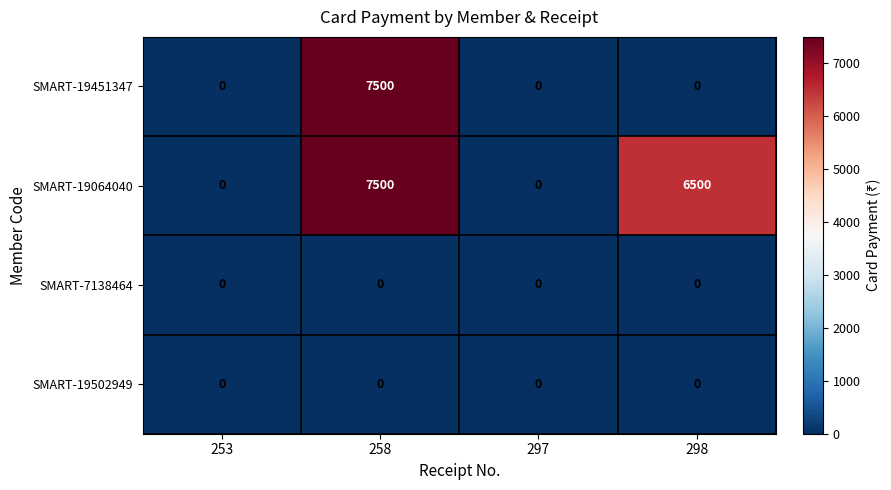

At how many categories does at least one series exceed 1730?

2